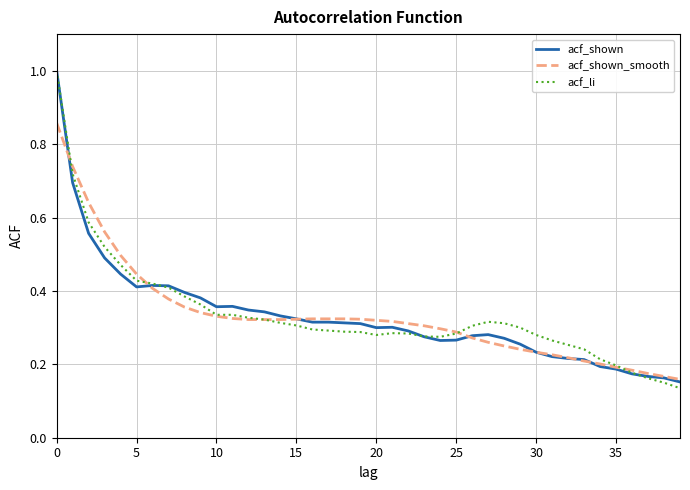

Which series has the widest spread of values?

acf_li